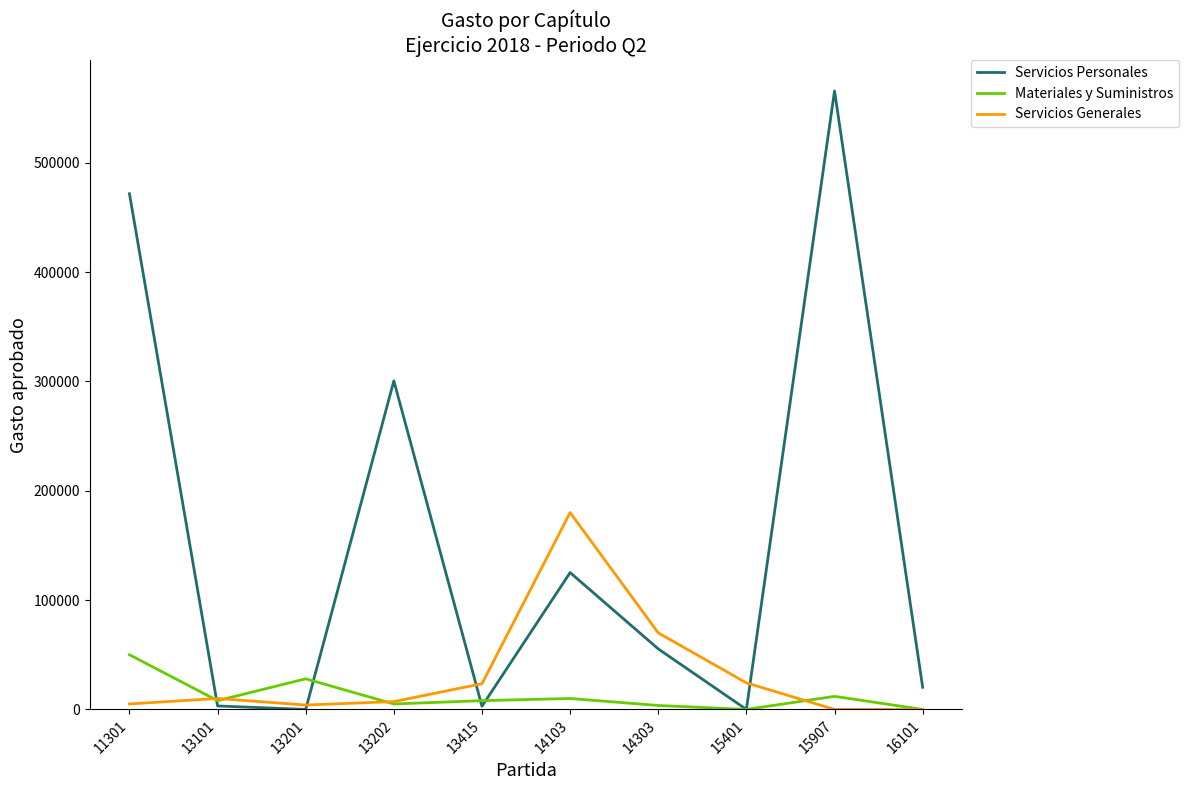

How many interior local valleys does the Servicios Personales series have?

3